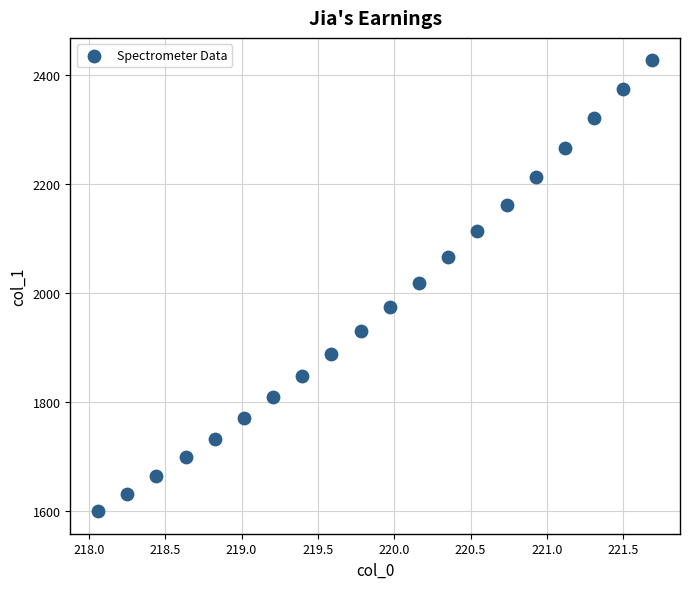

List the coordinates of all points as (X, Y) pairs, reading left to right.

(218.1, 1599.8)  (218.3, 1631.4)  (218.4, 1664.5)  (218.6, 1699.1)  (218.8, 1732.4)  (219.0, 1769.8)  (219.2, 1808.3)  (219.4, 1848.0)  (219.6, 1888.3)  (219.8, 1929.4)  (220.0, 1973.6)  (220.2, 2017.8)  (220.4, 2065.1)  (220.5, 2112.8)  (220.7, 2161.5)  (220.9, 2211.5)  (221.1, 2264.5)  (221.3, 2319.5)  (221.5, 2372.6)  (221.7, 2425.8)